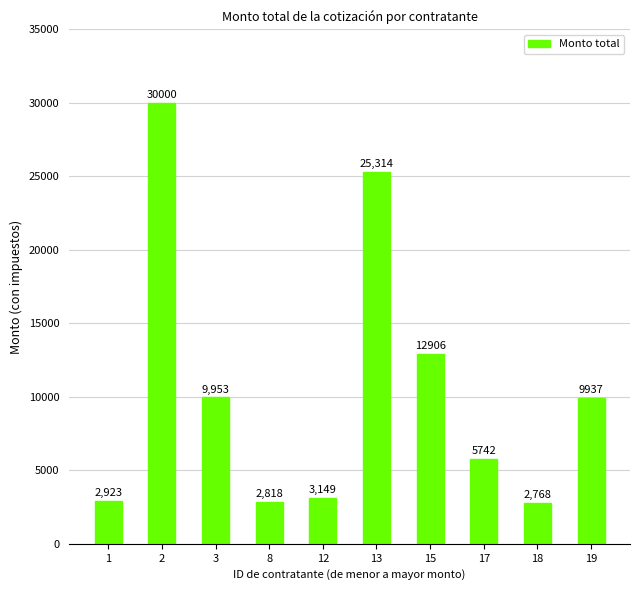

What is the difference between the values at 1 and 13?

22391.0